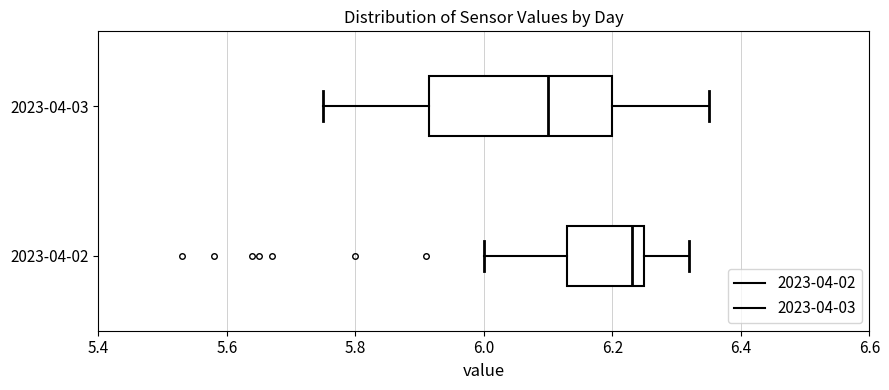

Reading bottom to top, read every box against the x-axis: the position of its median line, the range the box covers, and the ends of its whiskers. The values are not printed on the chart, so give them approximately, as read against the axis.

2023-04-02: median 6.24, box 6.14 to 6.26, whiskers 6.00 to 6.32
2023-04-03: median 6.10, box 5.92 to 6.20, whiskers 5.76 to 6.36